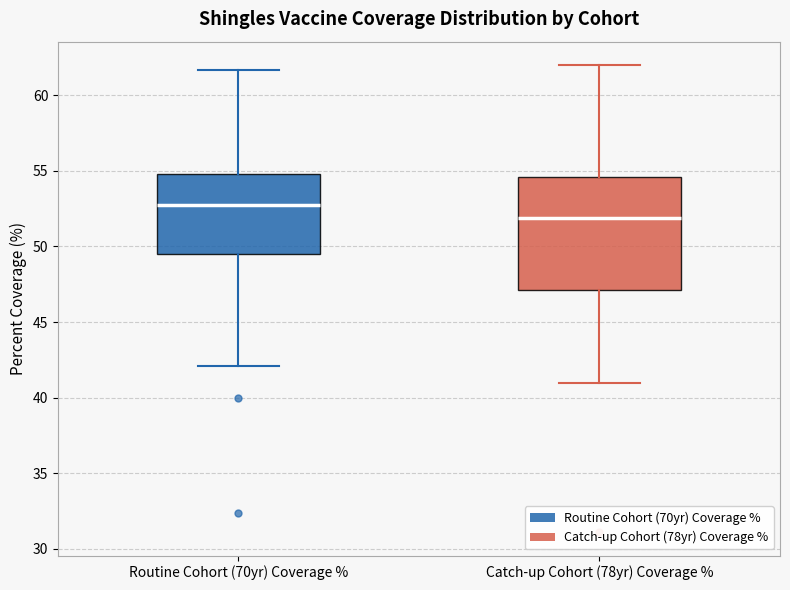

Which box is the tallest, from its lower edge to its upper edge?

Catch-up Cohort (78yr) Coverage %